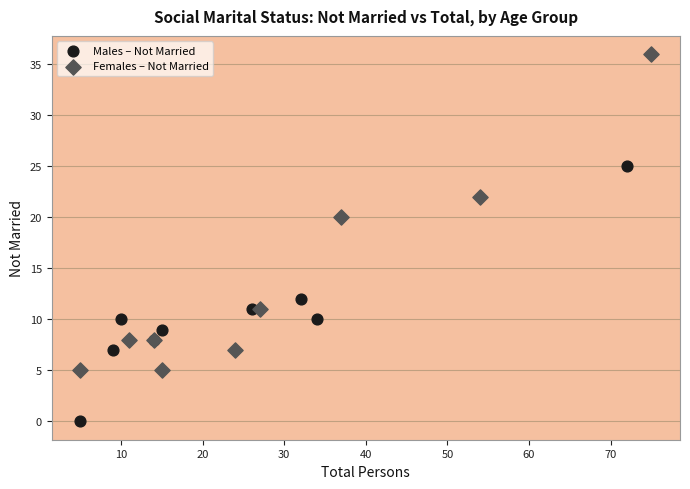

Which series contains the highest Y value?

Females – Not Married